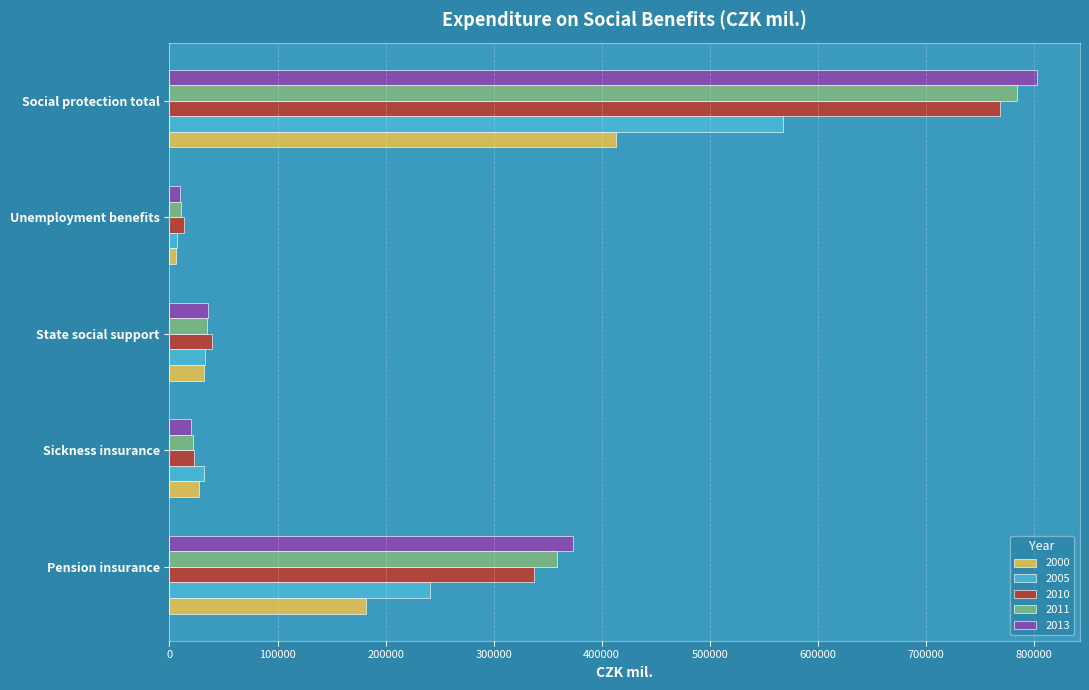

The value of 2010 at State social support is 39786. True or false?

True